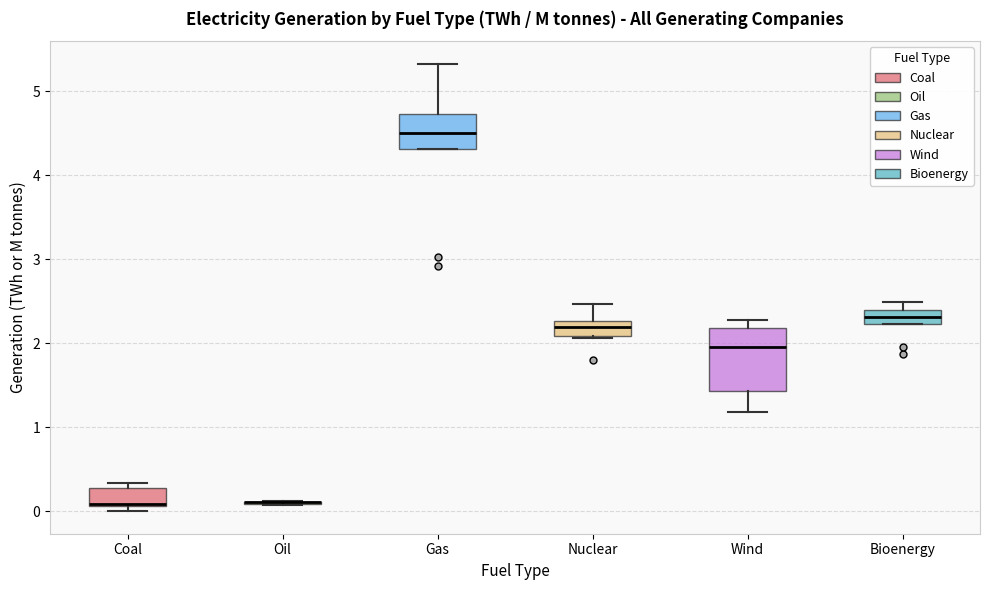

Reading left to right, transcribe this box plot: for each box, give where its median line is, the range the box spans, and where its two whiskers end, as read against the y-axis. The values are not printed on the chart, so give them approximately, as read against the axis.

Coal: median 0.1, box 0.1 to 0.3, whiskers 0.0 to 0.3 (just above the box's upper edge)
Oil: box collapsed to a line at 0.1, whiskers 0.1 to 0.1
Gas: median 4.5, box 4.3 to 4.7, whiskers 4.3 to 5.3
Nuclear: median 2.2, box 2.1 to 2.3, whiskers 2.1 to 2.5
Wind: median 2.0, box 1.4 to 2.2, whiskers 1.2 to 2.3
Bioenergy: median 2.3, box 2.2 to 2.4, whiskers 2.2 to 2.5